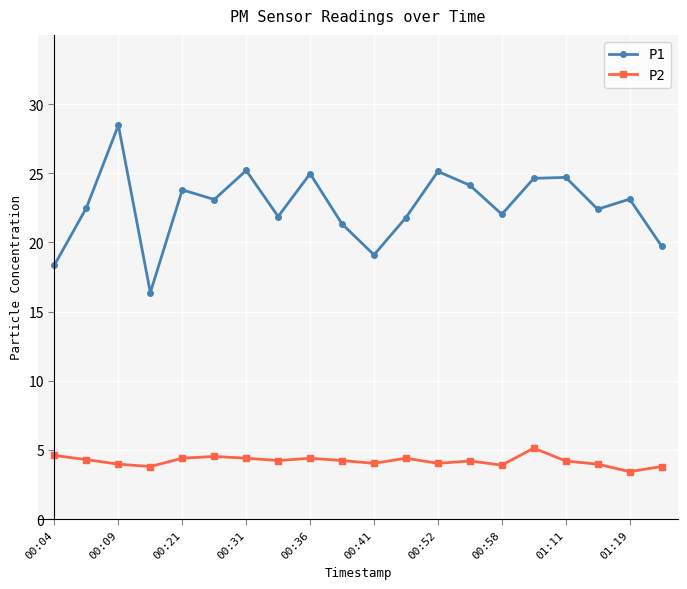

Does the chart have visible grid lines?

Yes